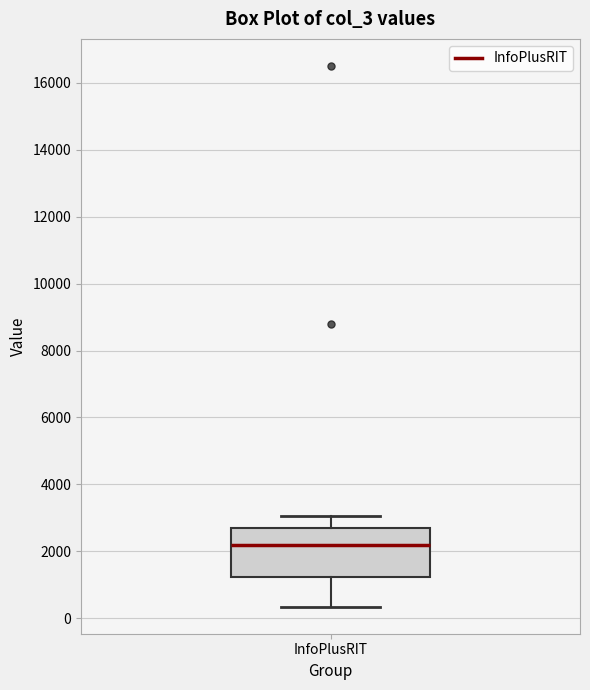

Transcribe this box plot: give where the median line is, the range the box spans, and where the two whiskers end, as read against the y-axis. The values are not printed on the chart, so give them approximately, as read against the axis.

median 2200, box 1200 to 2800, whiskers 400 to 3000